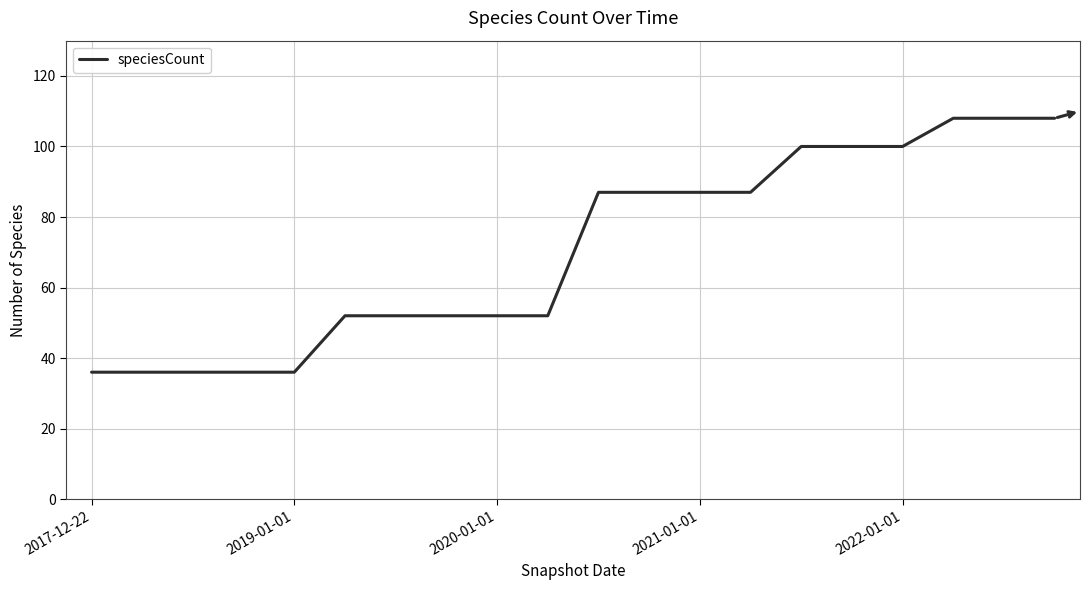

What is the difference between the maximum and minimum values?

72